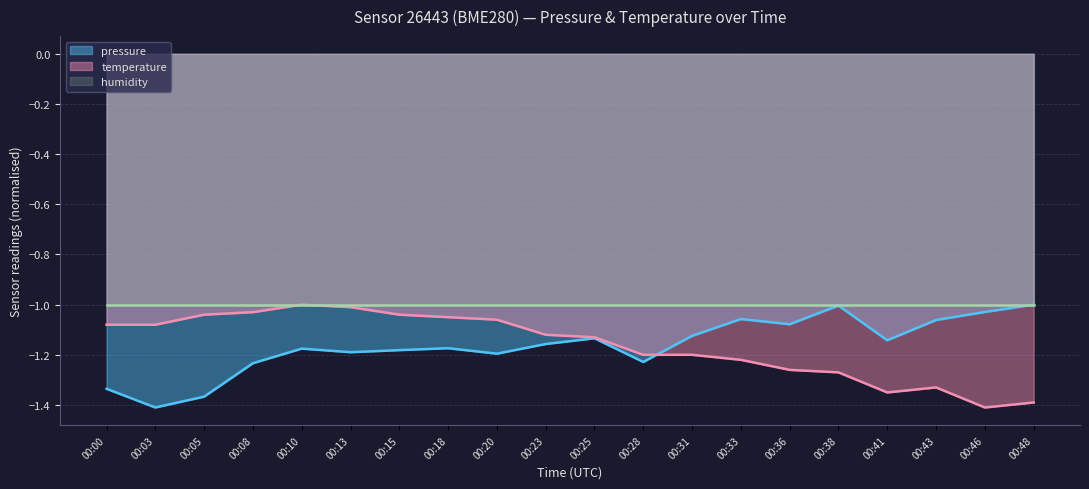

The value of pressure at 00:43 is -1.6. True or false?

False